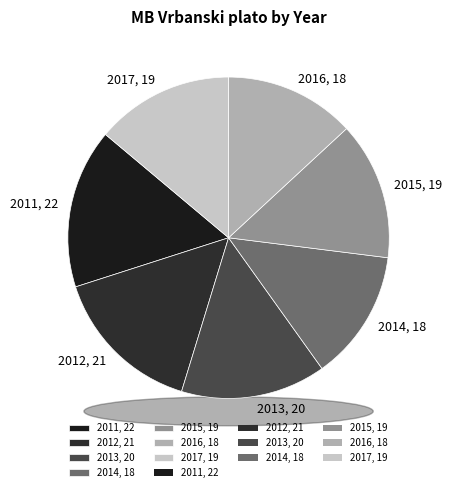

What percentage is the 2016 slice, to the nearest percent?

13%